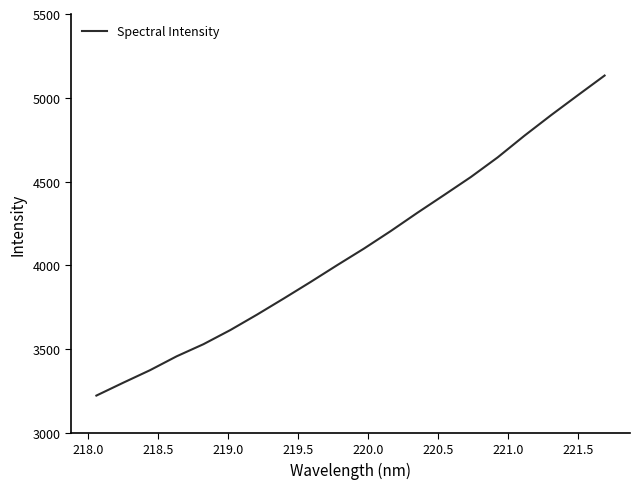

What is the maximum value shown in the chart?

5132.6